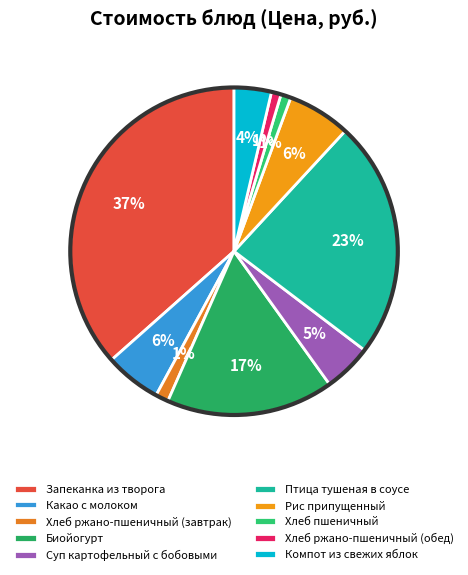

How many slices are in this pie chart?

10